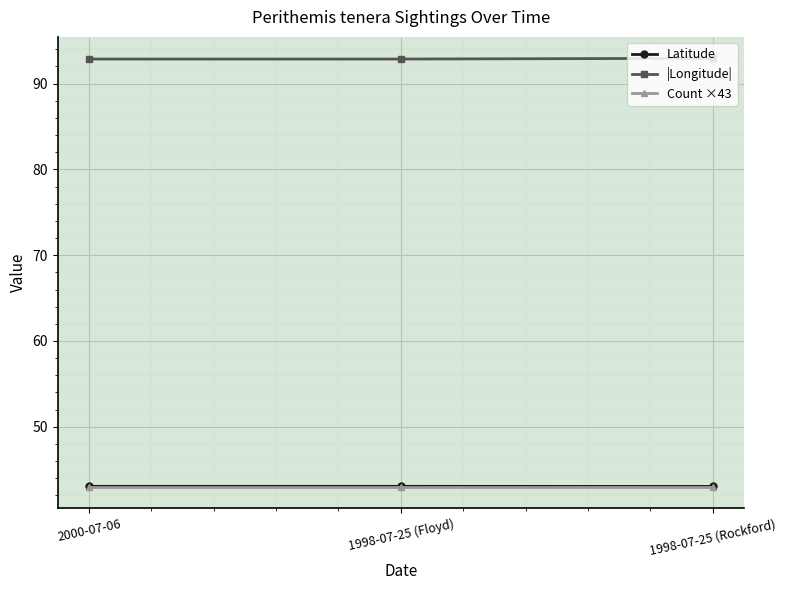

What is the value of the Latitude point at the 2nd from the left?

43.1